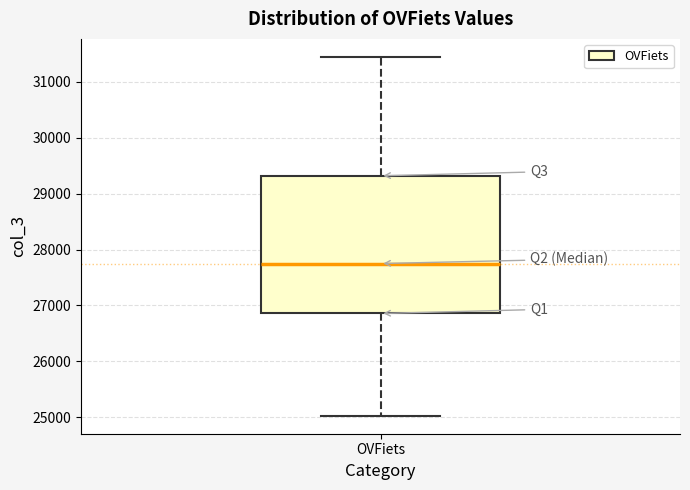

Transcribe this box plot: give where the median line is, the range the box spans, and where the two whiskers end, as read against the y-axis. The values are not printed on the chart, so give them approximately, as read against the axis.

median 27700, box 26900 to 29300, whiskers 25000 to 31400